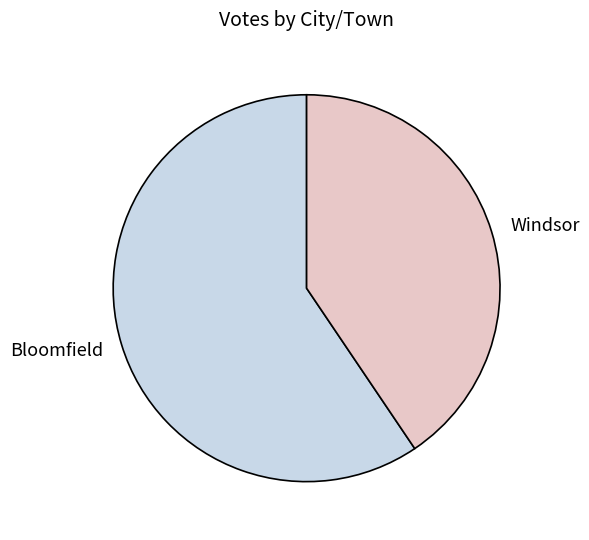

What is the smallest slice in the pie chart?

Windsor